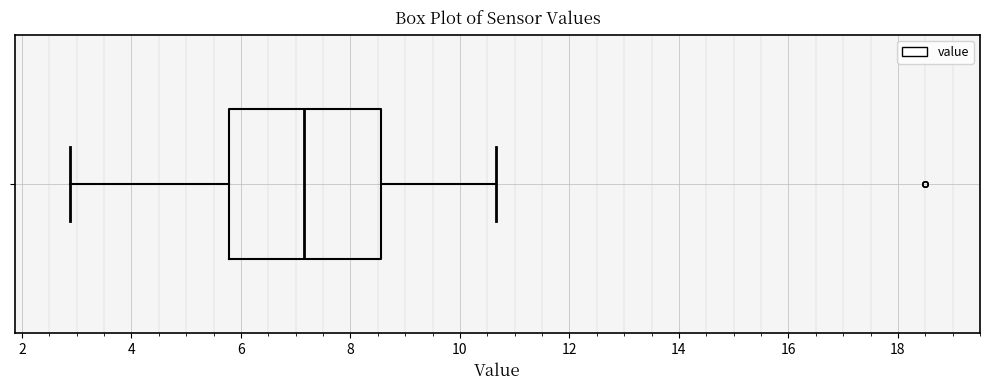

Transcribe this box plot: give where the median line is, the range the box spans, and where the two whiskers end, as read against the x-axis. The values are not printed on the chart, so give them approximately, as read against the axis.

median 7.2, box 5.8 to 8.6, whiskers 2.8 to 10.6